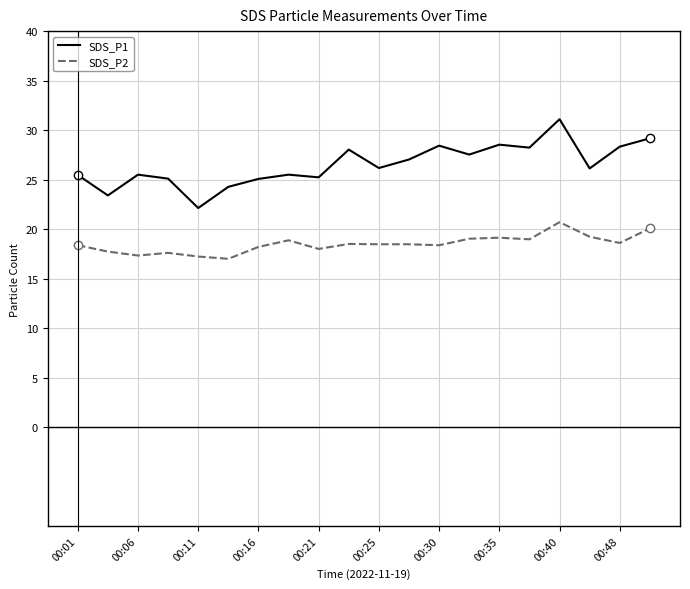

Which series has the largest total across all categories?

SDS_P1